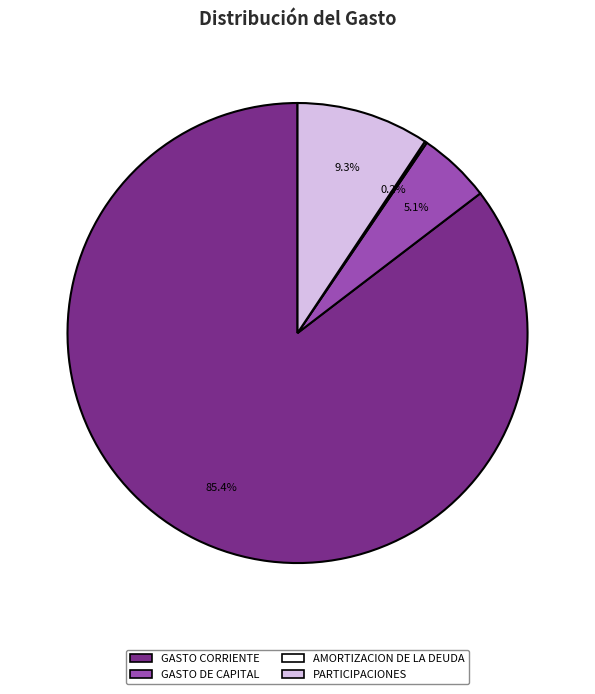

Combined, do PARTICIPACIONES and GASTO DE CAPITAL account for over 50%?

No